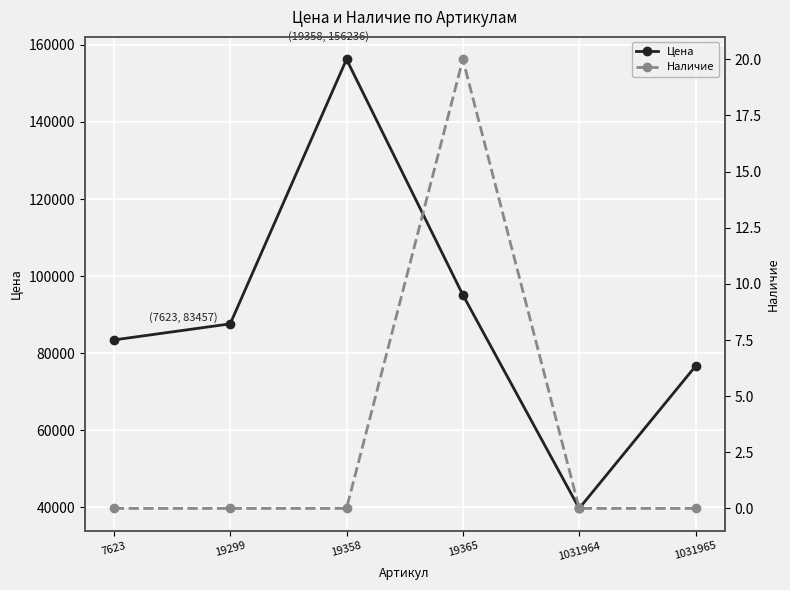

True or false: Наличие has a value of 0 at 1031964.

True